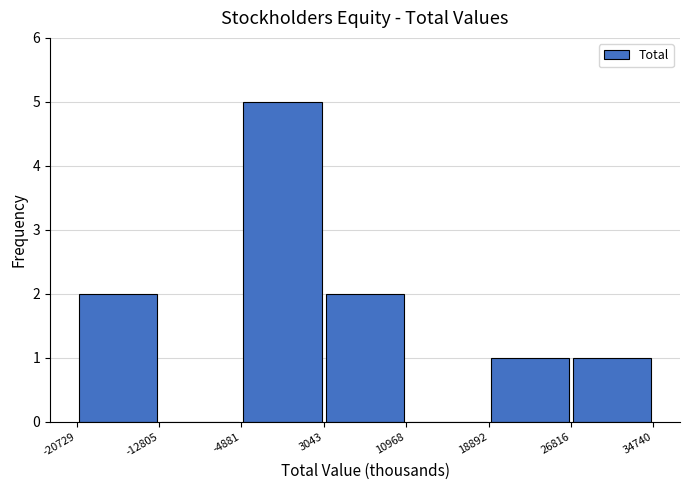

Reading left to right, list every bar in this chart as the range it spans on the x-axis followed by its height. The values are not printed on the chart, so give them approximately, as read against the axis.

-20729 to -12805: 2
-12805 to -4881: 0
-4881 to 3043: 5
3043 to 10968: 2
10968 to 18892: 0
18892 to 26816: 1
26816 to 34740: 1